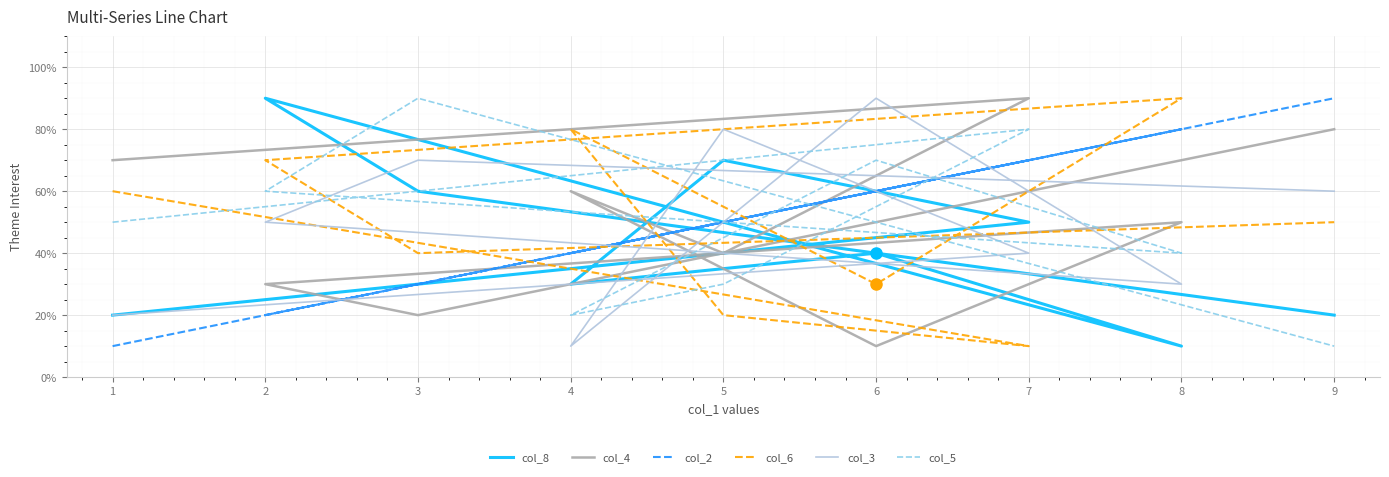

What is the value of the col_3 point at the 9th from the left?

6